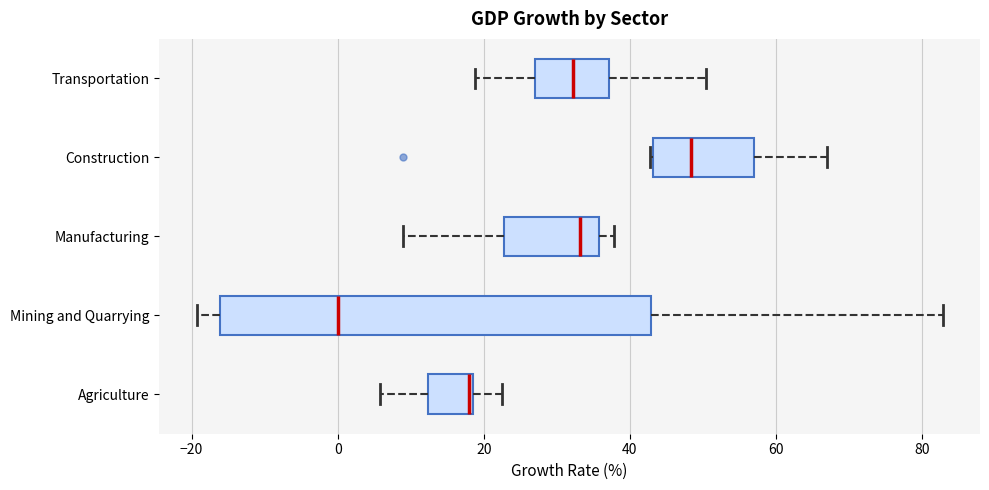

Which box's median line is the furthest to the left?

Mining and Quarrying